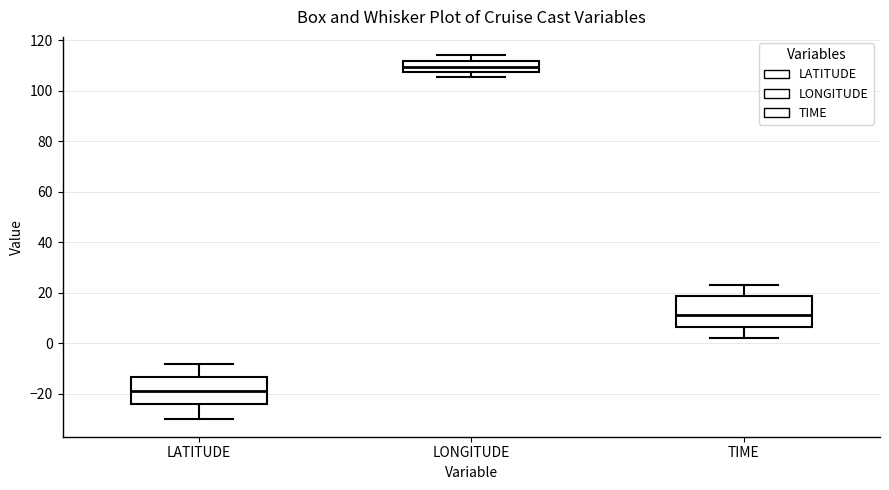

Which box's median line is the lowest?

LATITUDE